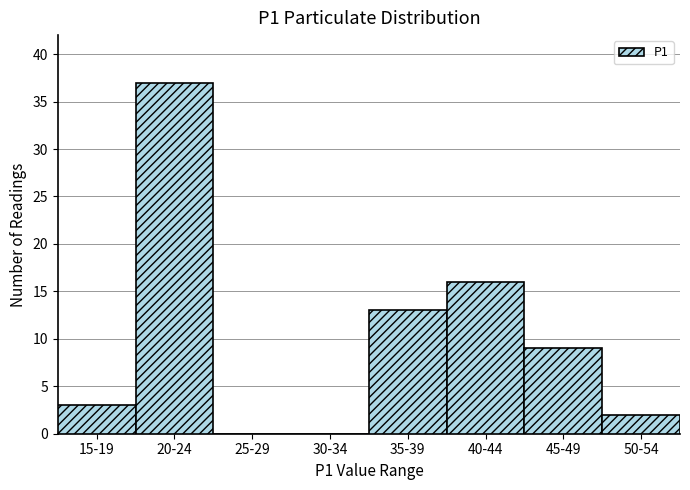

What is the maximum value shown in the chart?

37